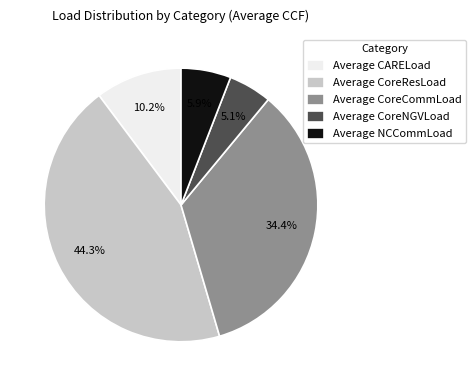

Rank the categories by value from highest to lowest.

Average CoreResLoad, Average CoreCommLoad, Average CARELoad, Average NCCommLoad, Average CoreNGVLoad